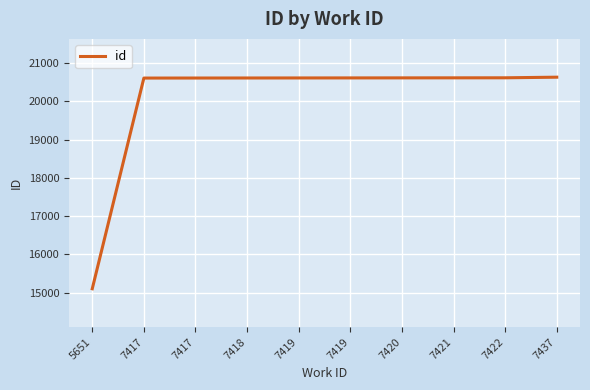

List the labels in order of value, smallest first.

5651, 7417, 7417, 7418, 7419, 7419, 7420, 7421, 7422, 7437